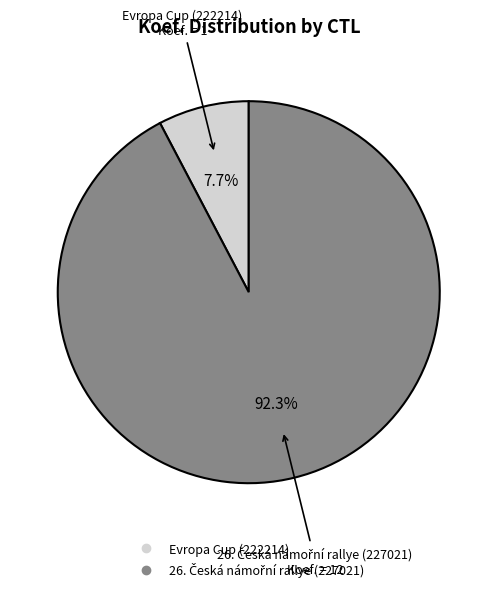

To the nearest percent, what is the average slice percentage?

50%